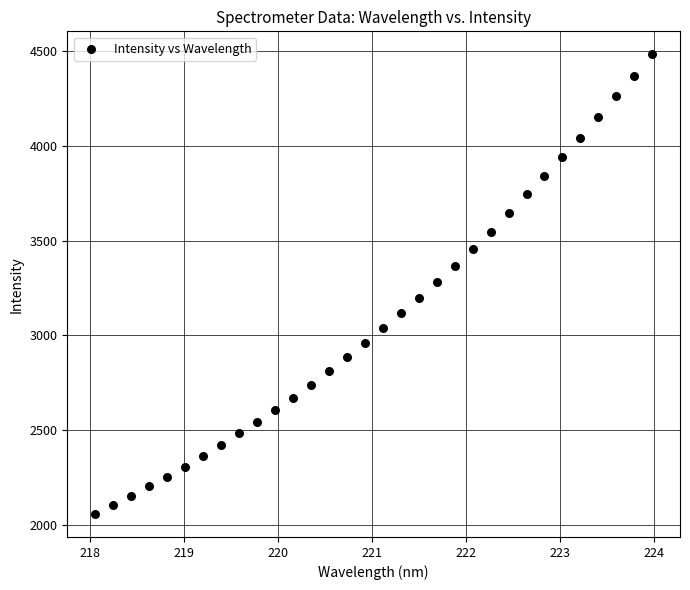

What is the range of Y values (max minus min)?

2424.5